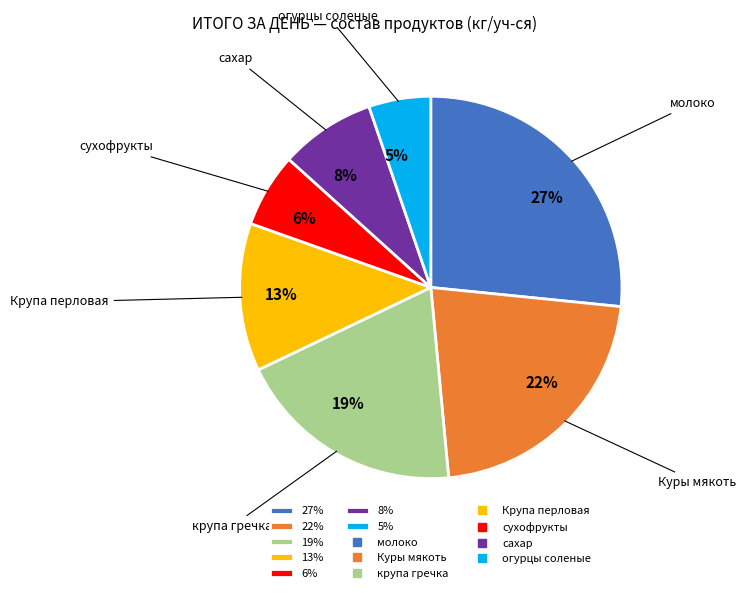

Is it true that 5% is 5% of the pie?

True